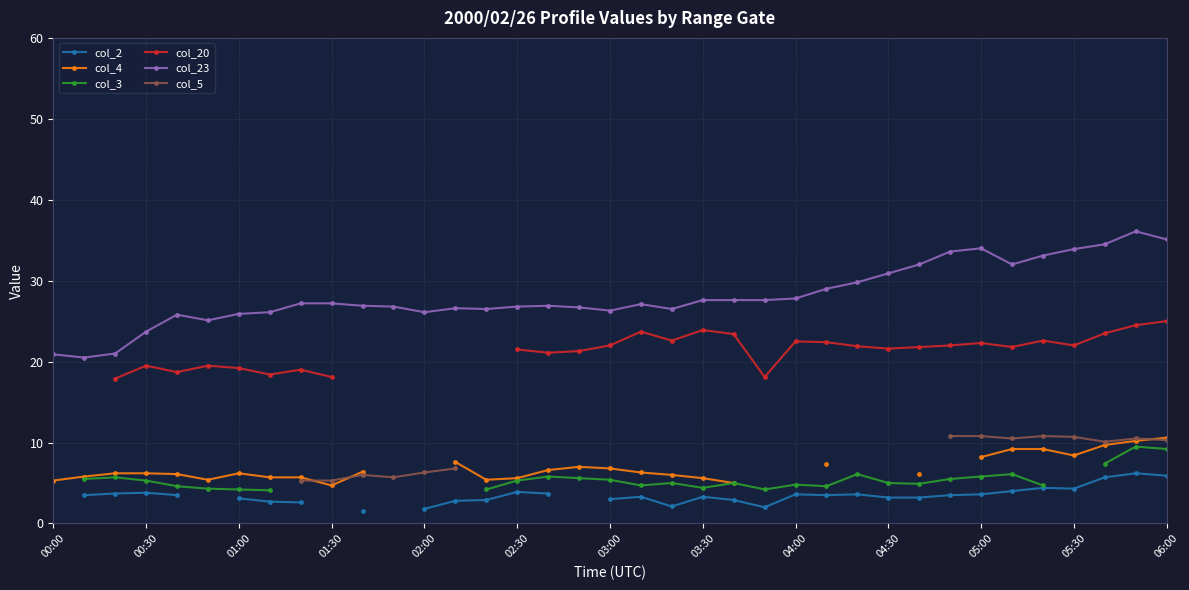

True or false: col_3 and col_4 intersect in this chart.

False